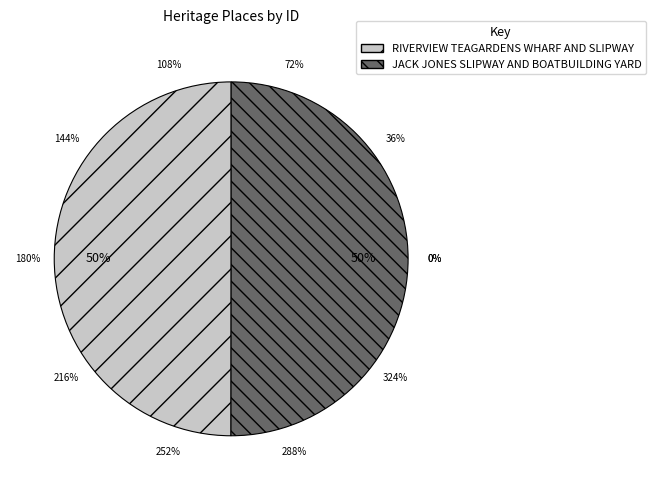

Rank the categories by value from highest to lowest.

JACK JONES SLIPWAY AND BOATBUILDING YARD, RIVERVIEW TEAGARDENS WHARF AND SLIPWAY